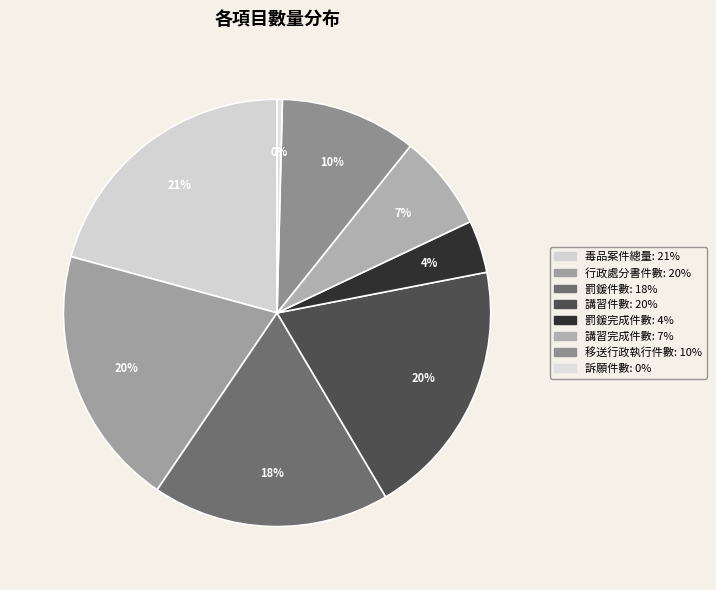

Count the number of slices in the pie.

8